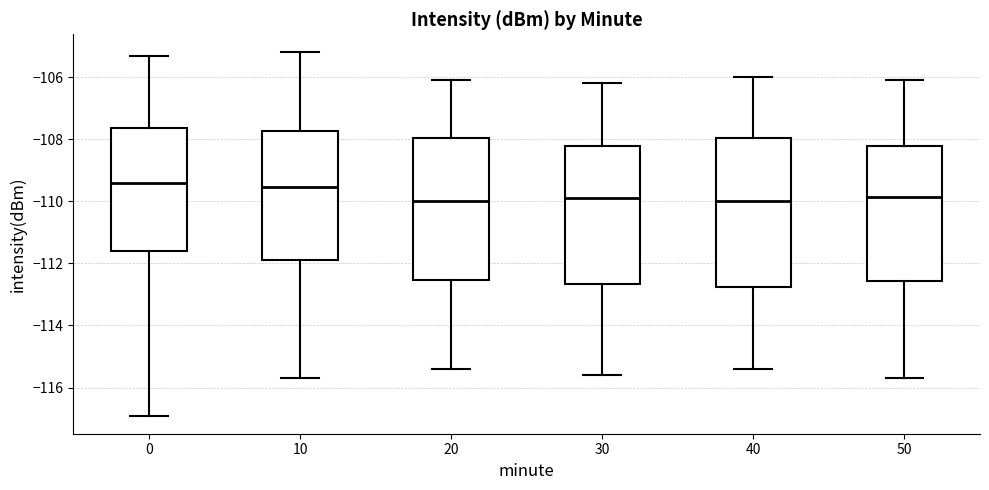

Where does the lower whisker of the box at x = 30 end on the y-axis? The values are not printed on the chart, so give them approximately, as read against the axis.

-115.6